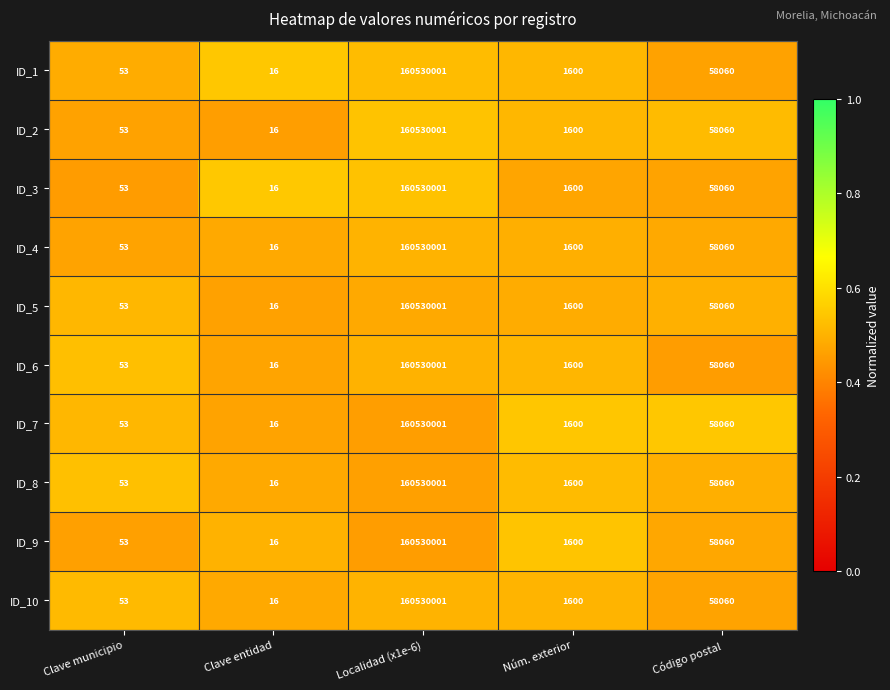

What value does the ID_10 series have at Clave entidad?

16